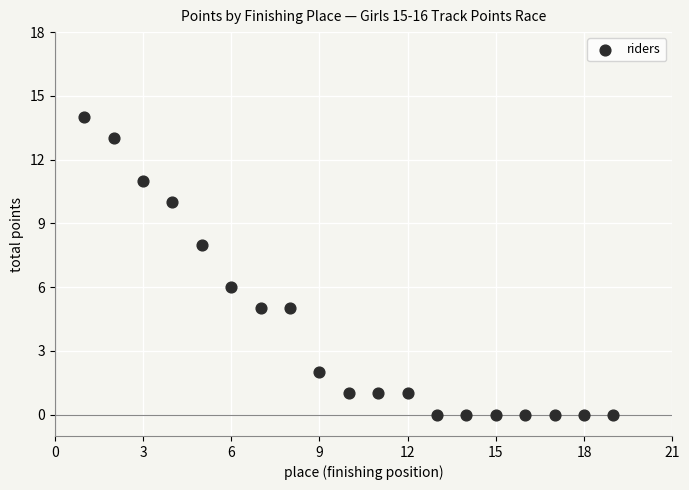

What is the range of X values (max minus min)?

18